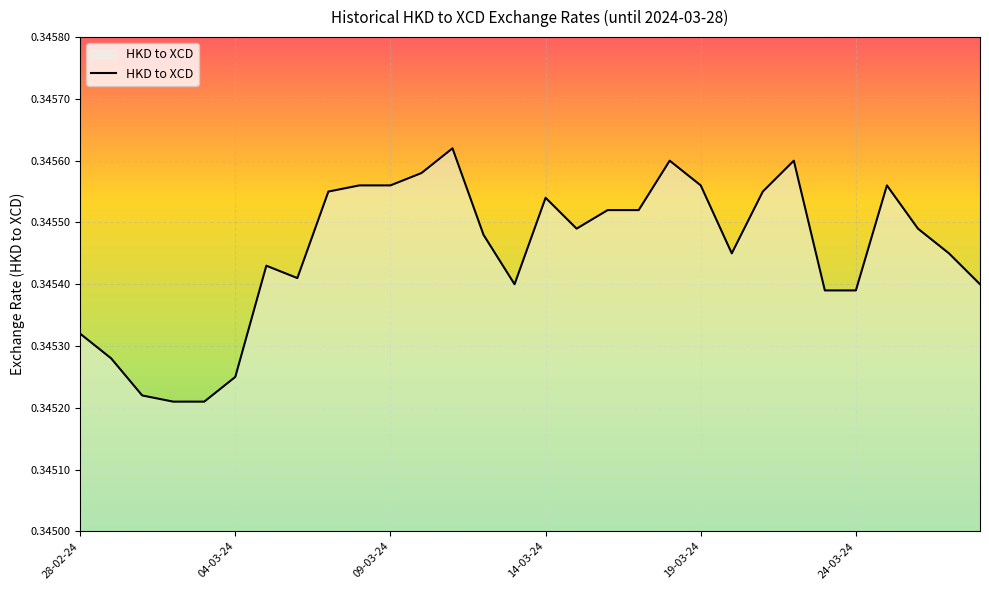

How many lines are shown in the chart?

1